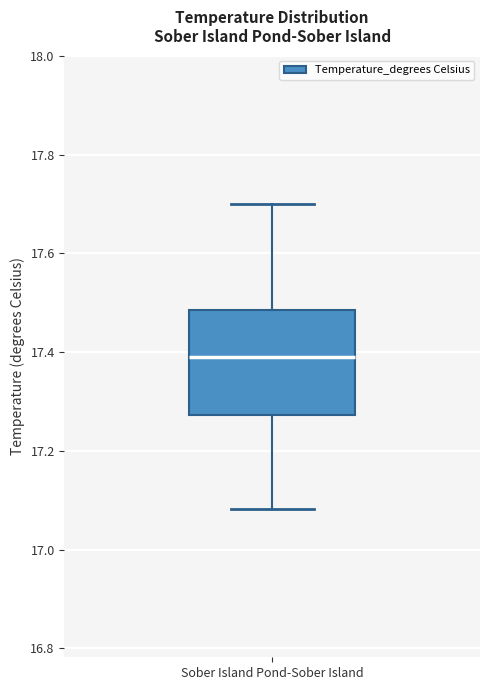

Where is the lower edge of the box for Sober Island Pond-Sober Island on the y-axis? The values are not printed on the chart, so give them approximately, as read against the axis.

17.28